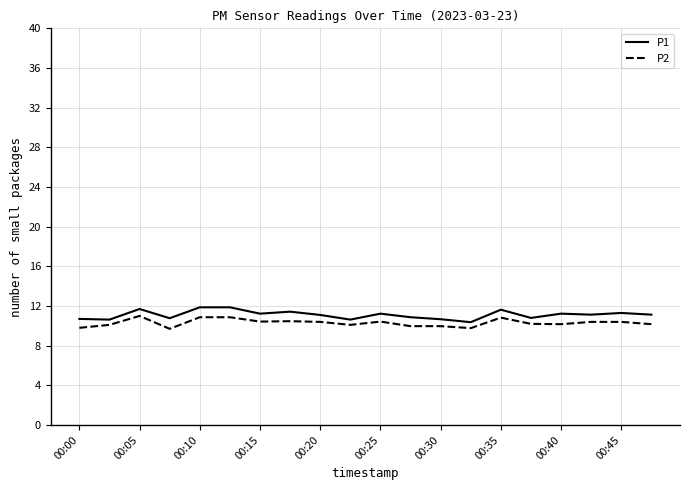

True or false: P1 has more than 2 interior local peaks.

True